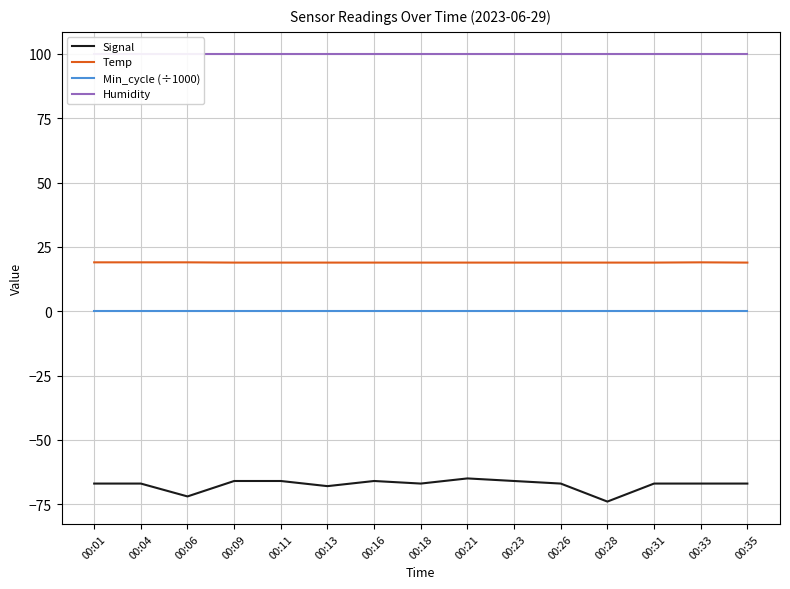

At which label does Min_cycle (÷1000) reach its peak?

00:01